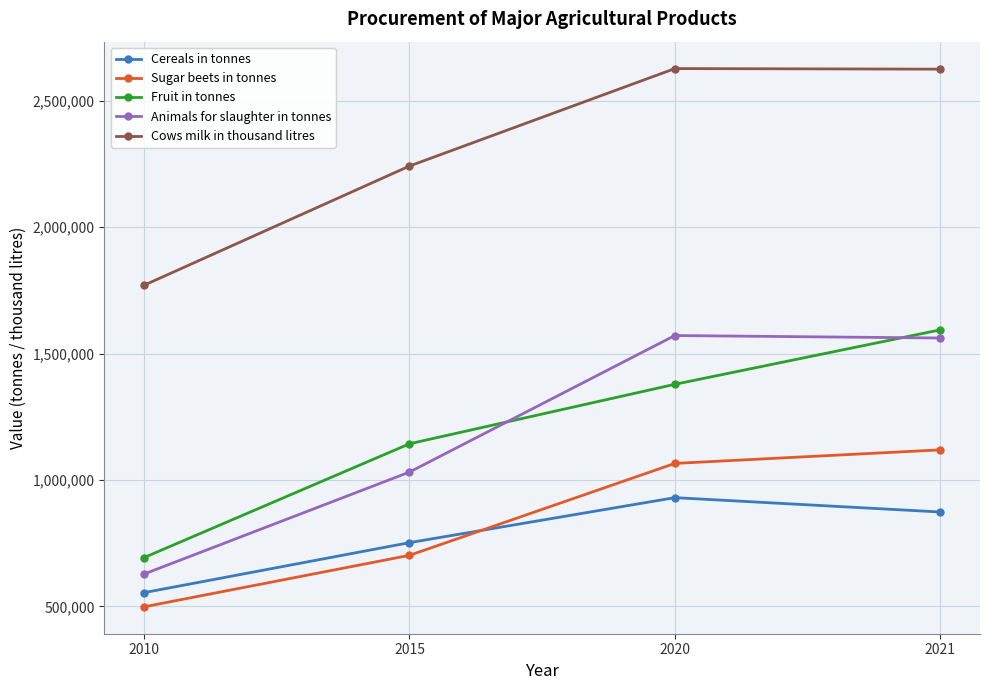

How many intersections are there between Animals for slaughter in tonnes and Fruit in tonnes?

2